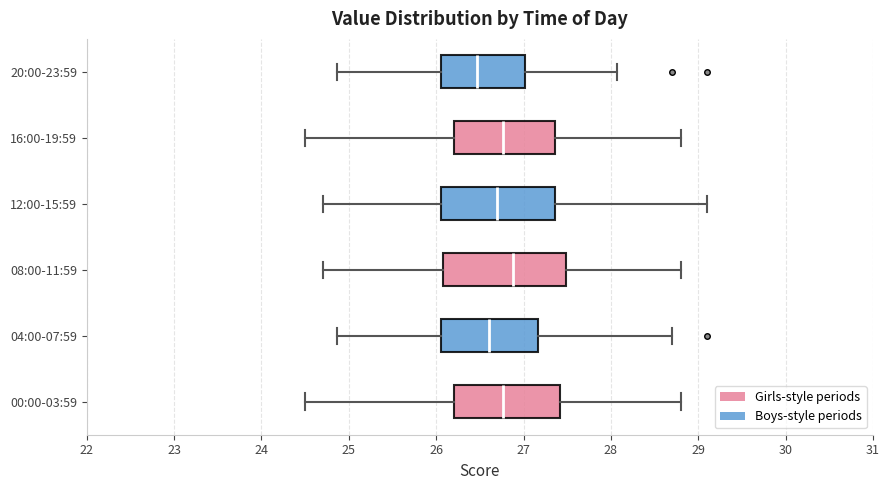

Which box is the widest, from its left edge to its right edge?

08:00-11:59